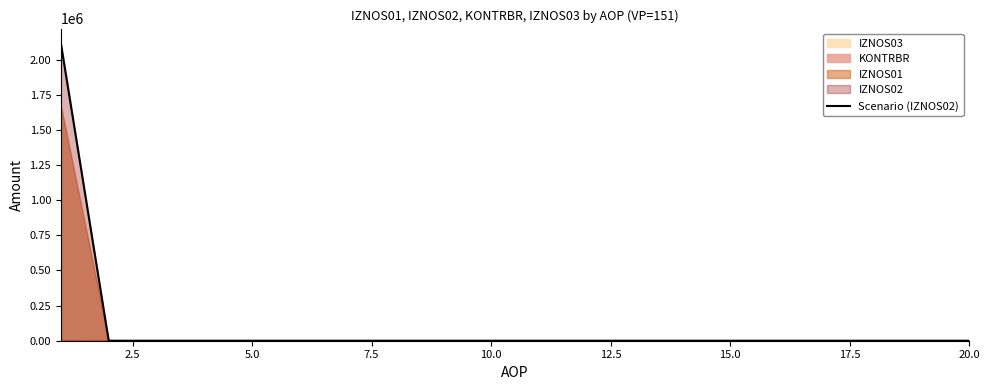

Reading right to left, extract all data points from this chart.

0.0	0.0	0.0	0.0	0.0	0.0	0.0	0.0	0.0	0.0	0.0	0.0	0.0	0.0	0.0	0.0	0.0	0.0	0.0	2116435.0